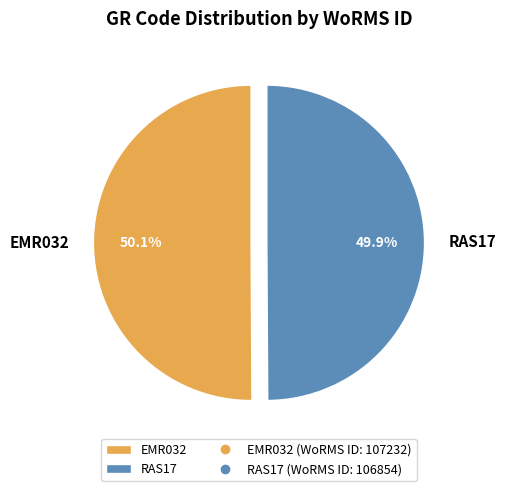

To the nearest percent, what is the combined percentage of RAS17 and EMR032?

100%